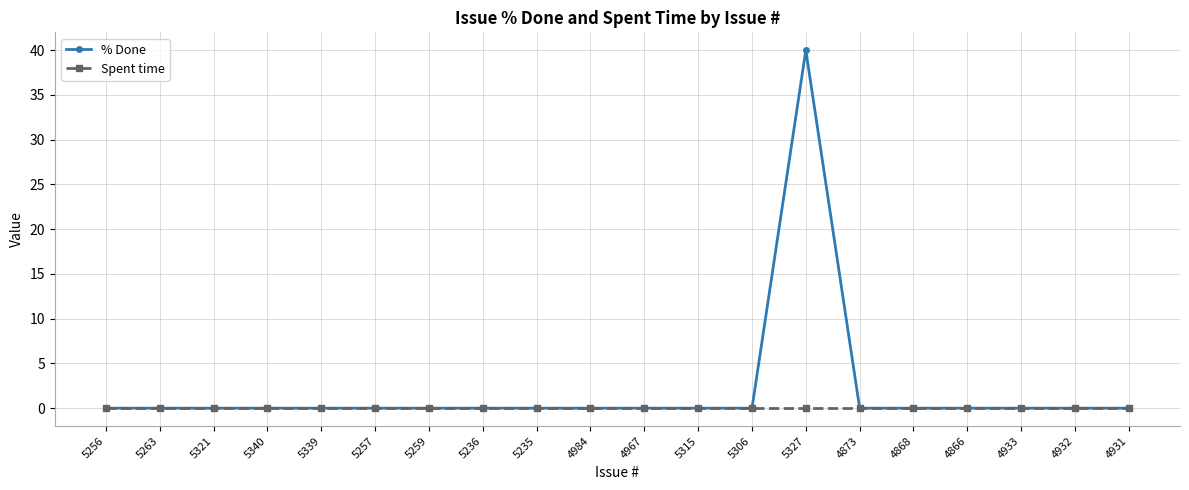

What position from the left is 5257?

6